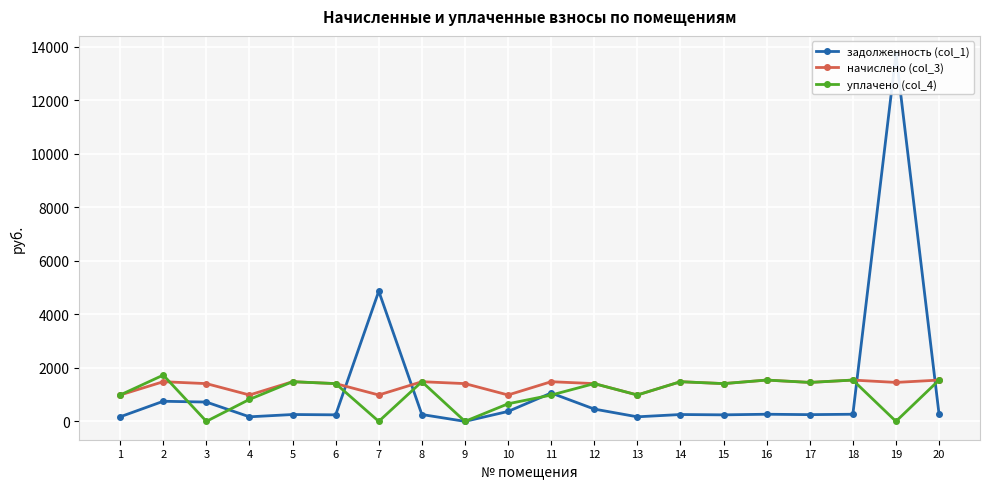

How many values in the начислено (col_3) series are below 1456?

10